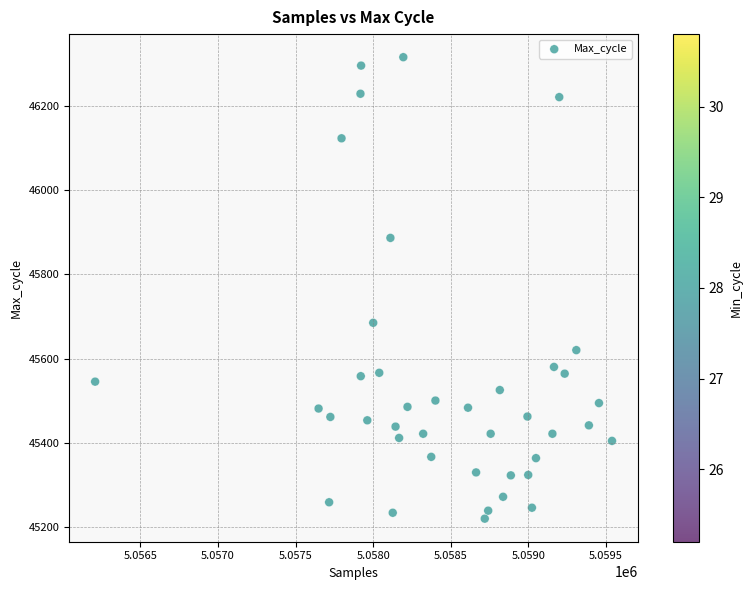

What is the range of X values (max minus min)?

3331